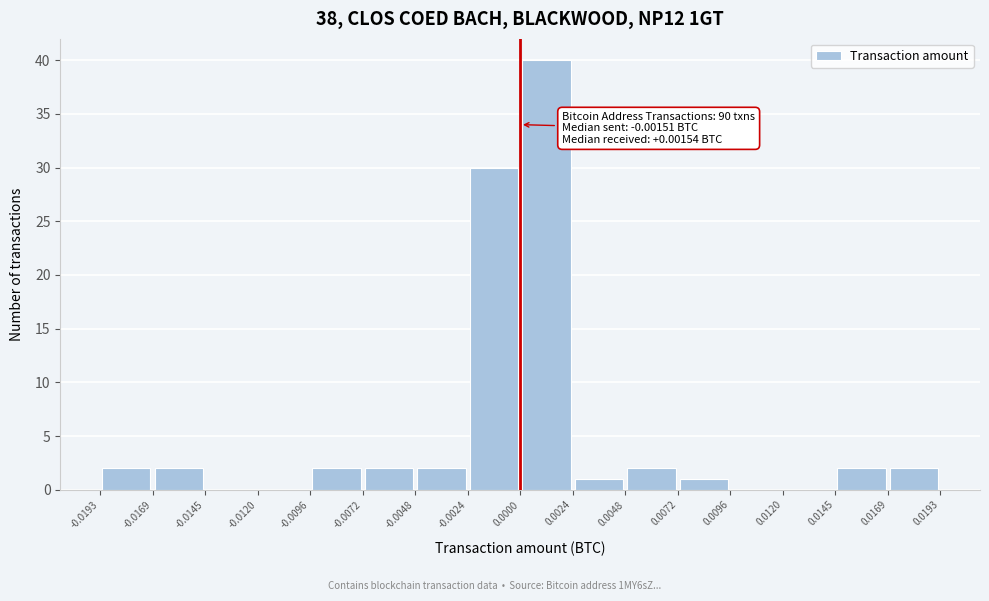

Which range on the x-axis has the tallest bar?

0.0000 to 0.0024